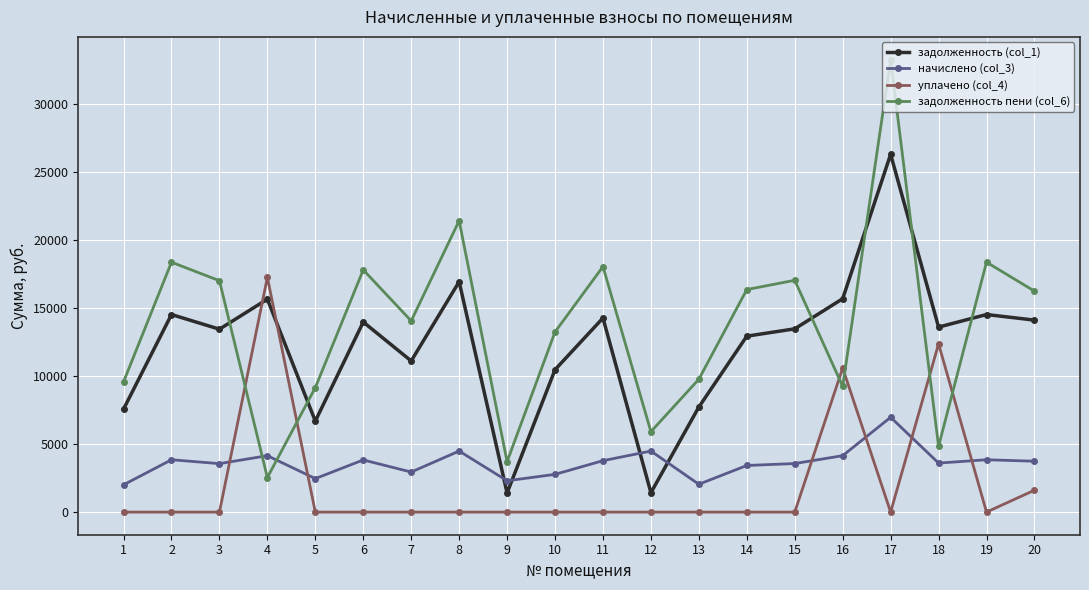

What is the value of the начислено (col_3) point at the 1st from the left?

2007.2